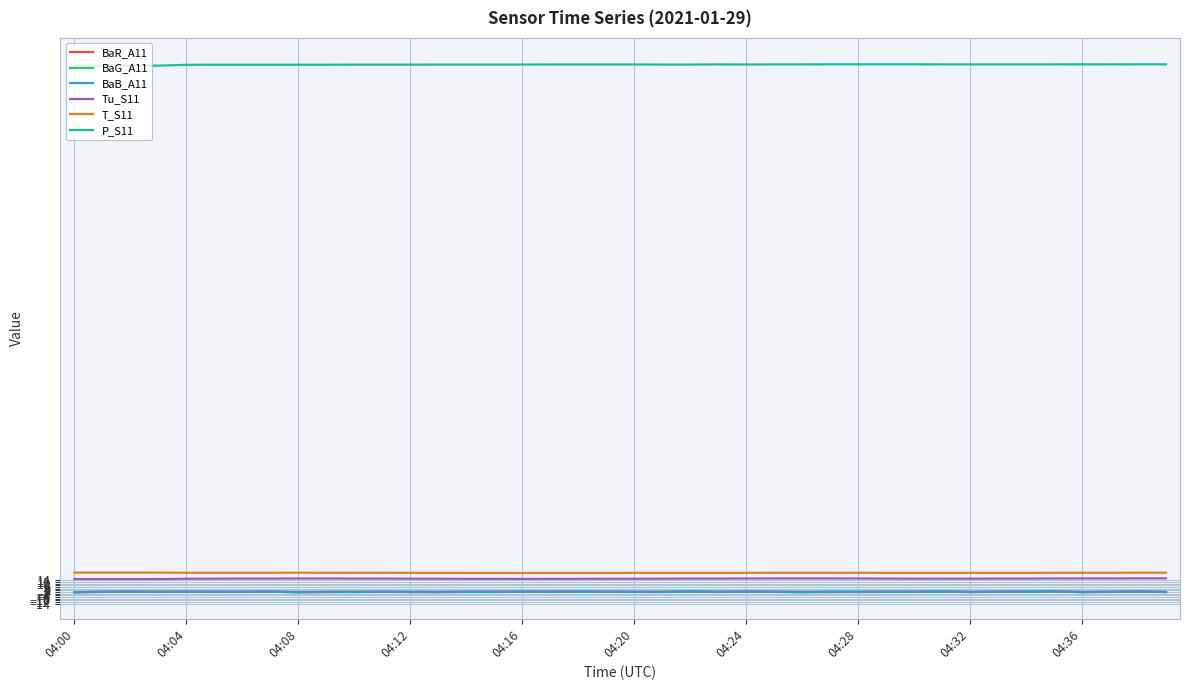

What is the maximum value for Tu_S11?

16.4